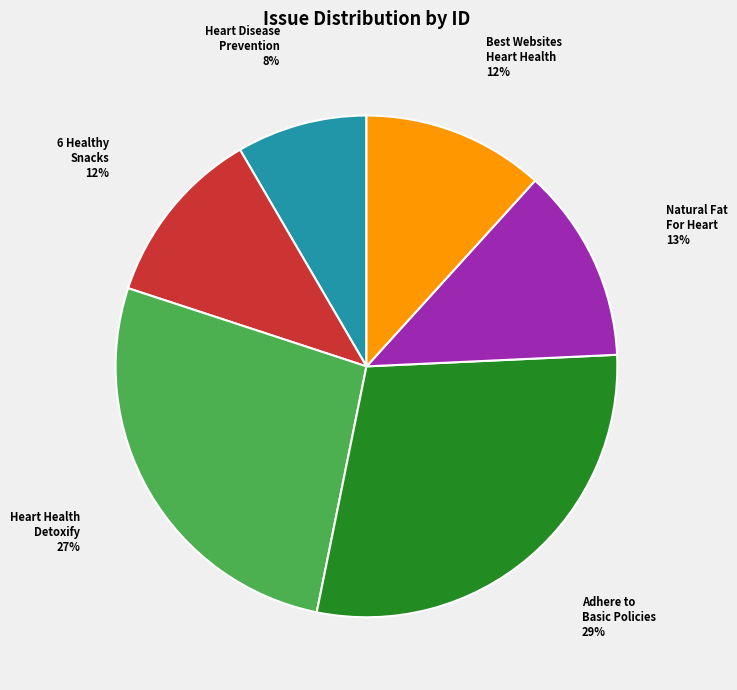

To the nearest percent, what is the average slice percentage?

17%